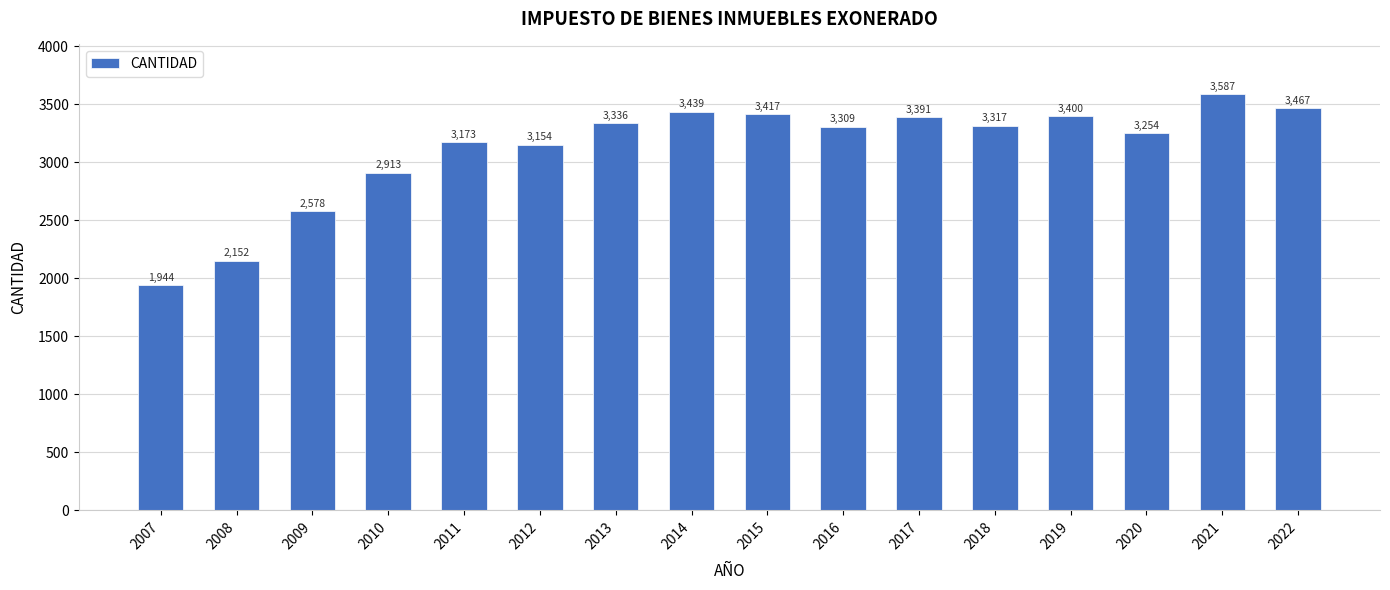

Reading left to right, what are all the values shown in this chart?

2007=1944	2008=2152	2009=2578	2010=2913	2011=3173	2012=3154	2013=3336	2014=3439	2015=3417	2016=3309	2017=3391	2018=3317	2019=3400	2020=3254	2021=3587	2022=3467